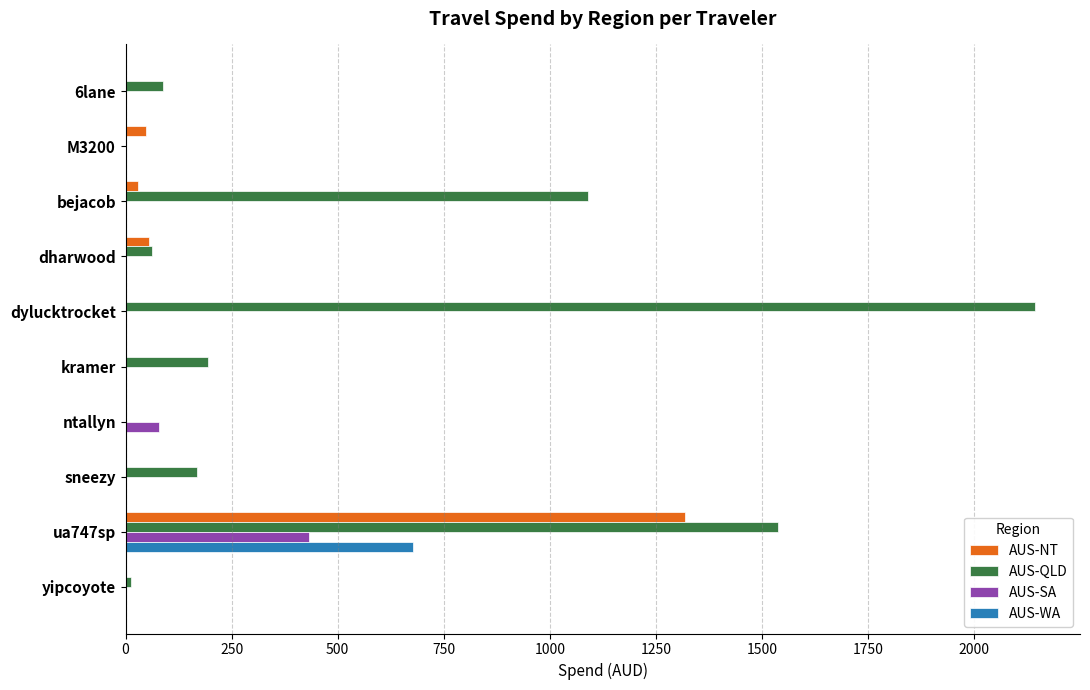

What is the sum of all AUS-QLD values?

5296.0